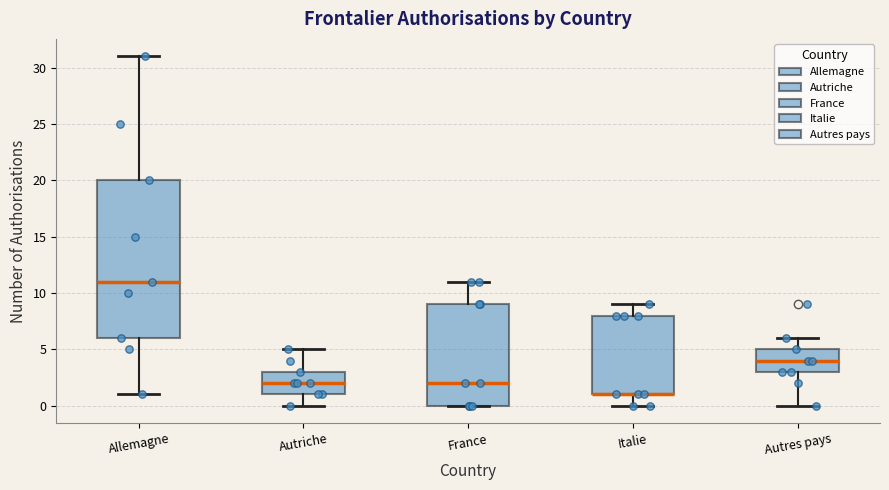

Which box is the tallest, from its lower edge to its upper edge?

Allemagne